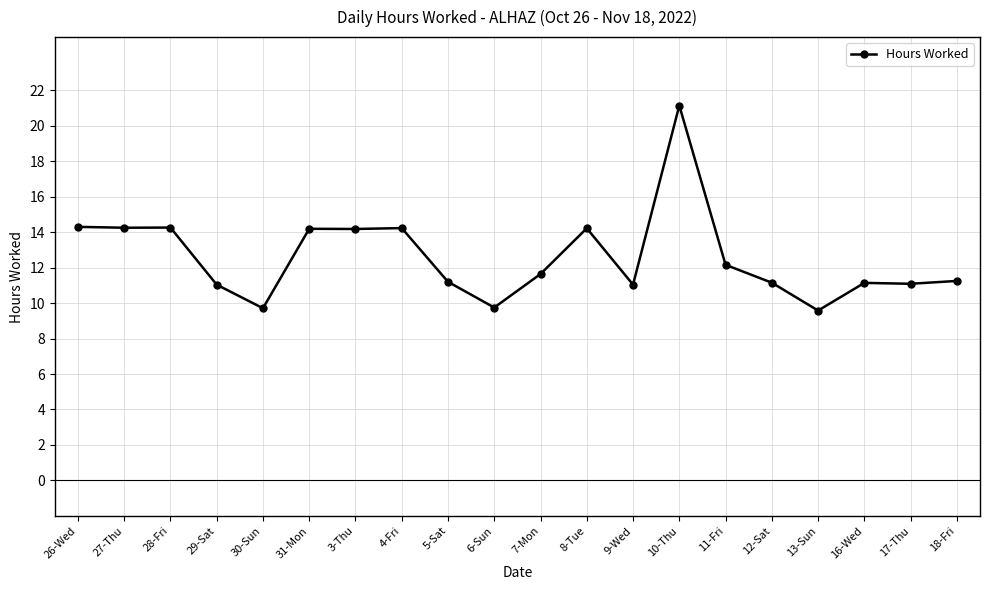

How many data points does each series have?

20